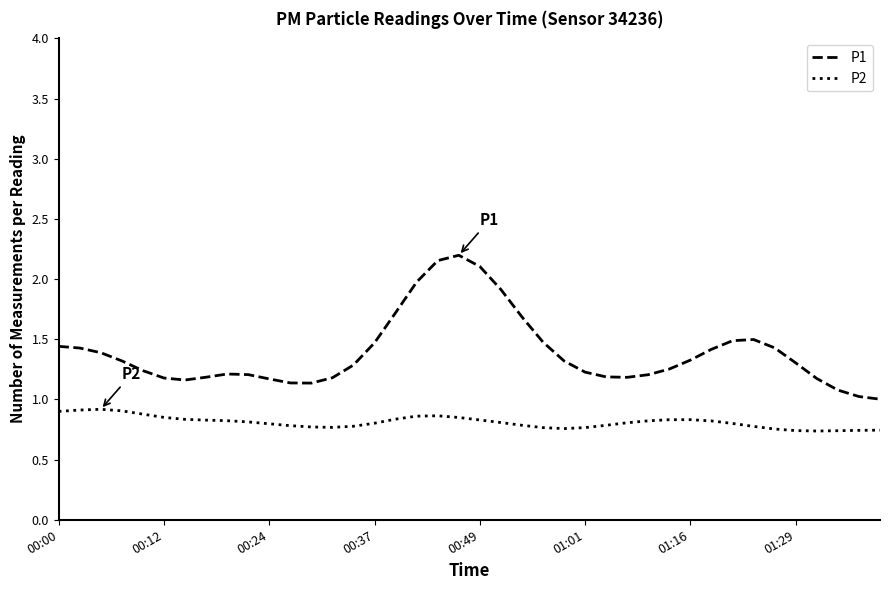

True or false: P2 and P1 intersect in this chart.

False